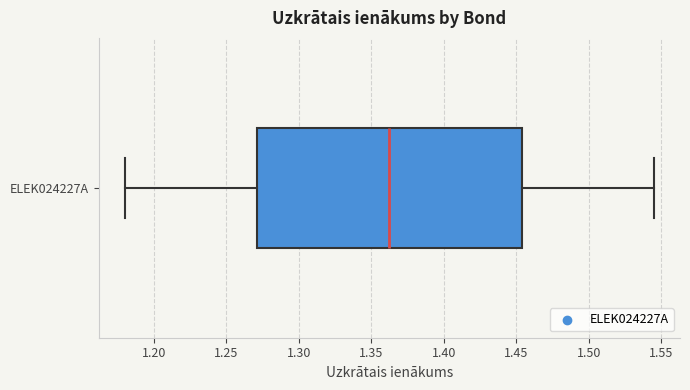

Transcribe this box plot: give where the median line is, the range the box spans, and where the two whiskers end, as read against the x-axis. The values are not printed on the chart, so give them approximately, as read against the axis.

median 1.360, box 1.270 to 1.455, whiskers 1.180 to 1.545